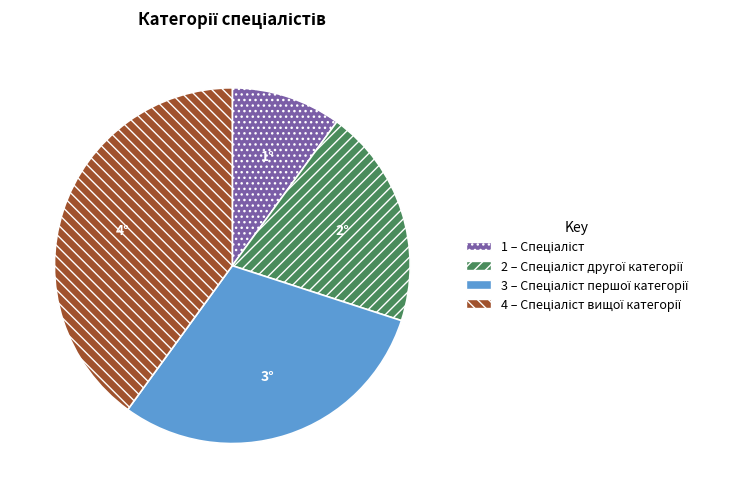

Is there any slice that represents more than half of the pie?

No